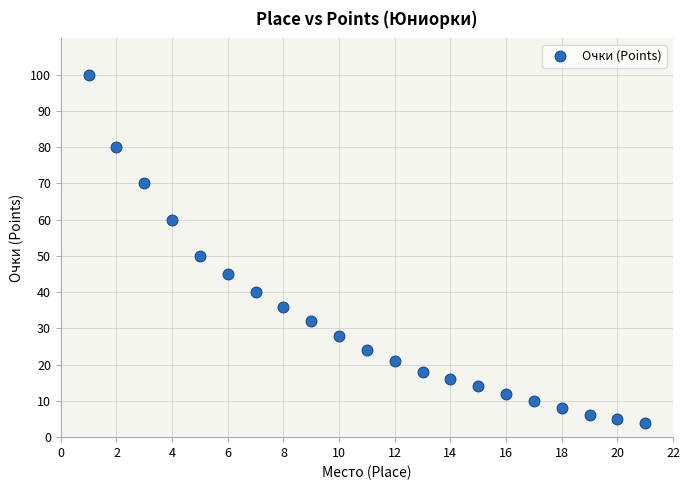

What is the range of X values (max minus min)?

20